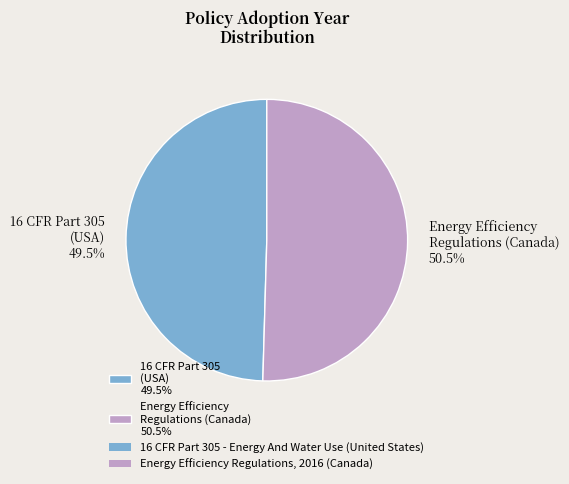

To the nearest percent, what is the difference between the largest and smallest slice percentages?

1%